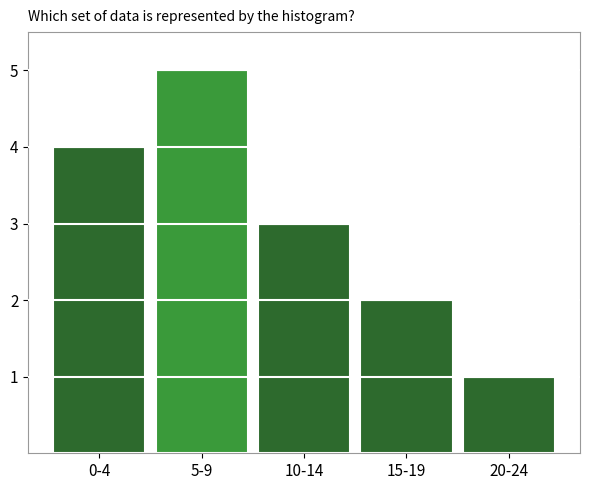

Reading right to left, transcribe all the data shown in this chart.

1	2	3	5	4